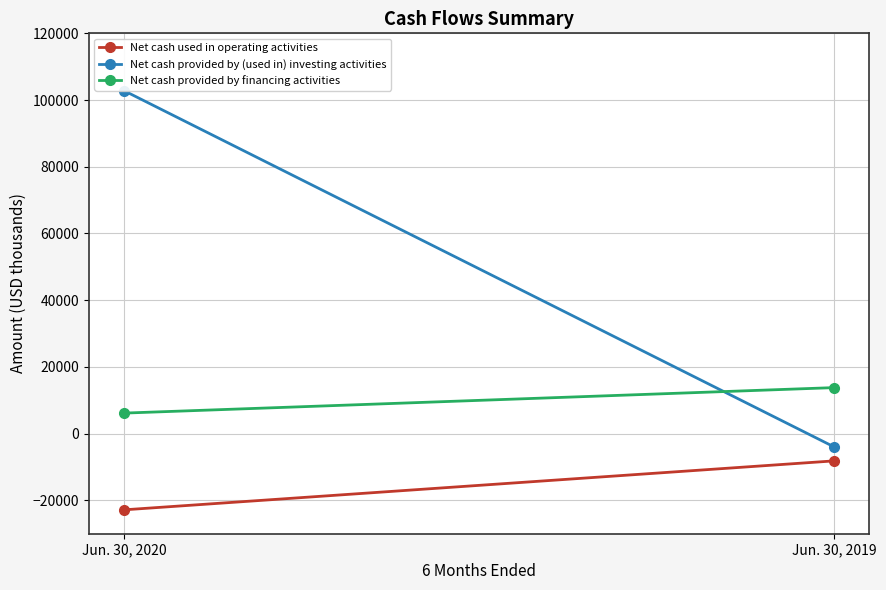

How many values in the Net cash provided by financing activities series are below 13796?

1